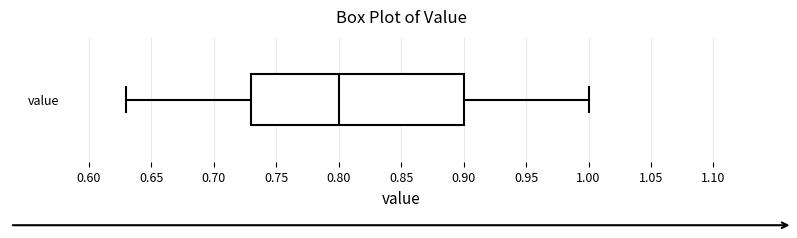

Transcribe this box plot: give where the median line is, the range the box spans, and where the two whiskers end, as read against the x-axis. The values are not printed on the chart, so give them approximately, as read against the axis.

median 0.80, box 0.73 to 0.90, whiskers 0.63 to 1.00